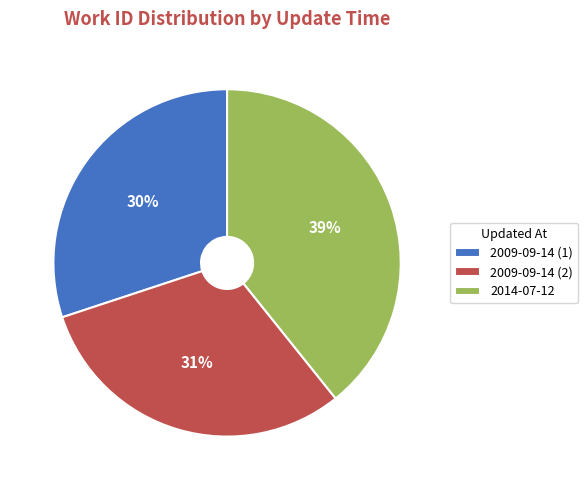

Is 2014-07-12 the majority of the pie?

No